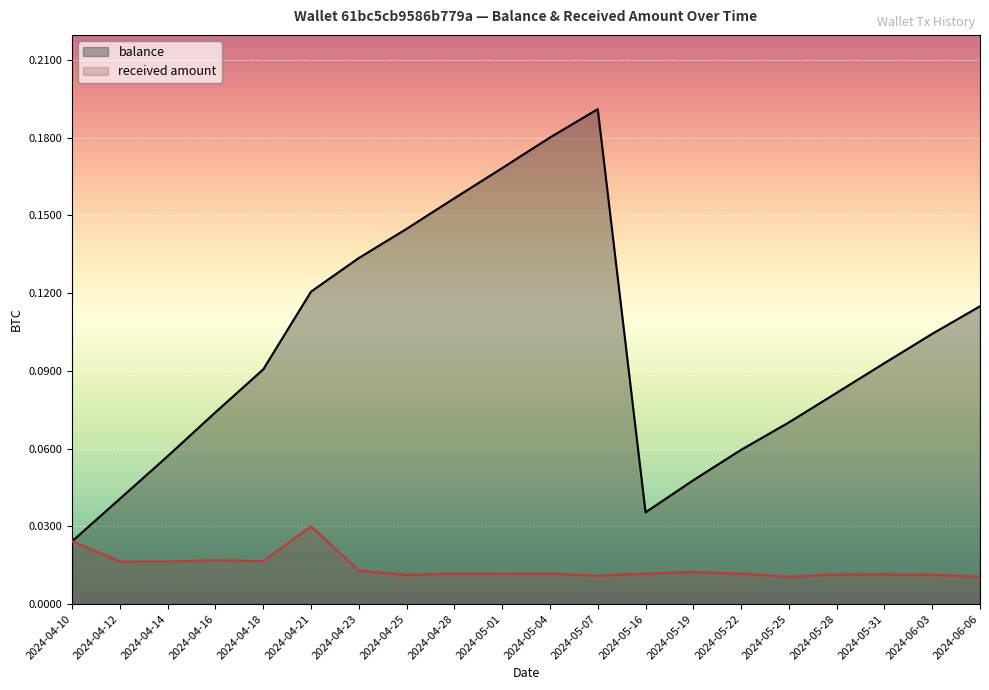

What position from the right is 2024-06-06?

1